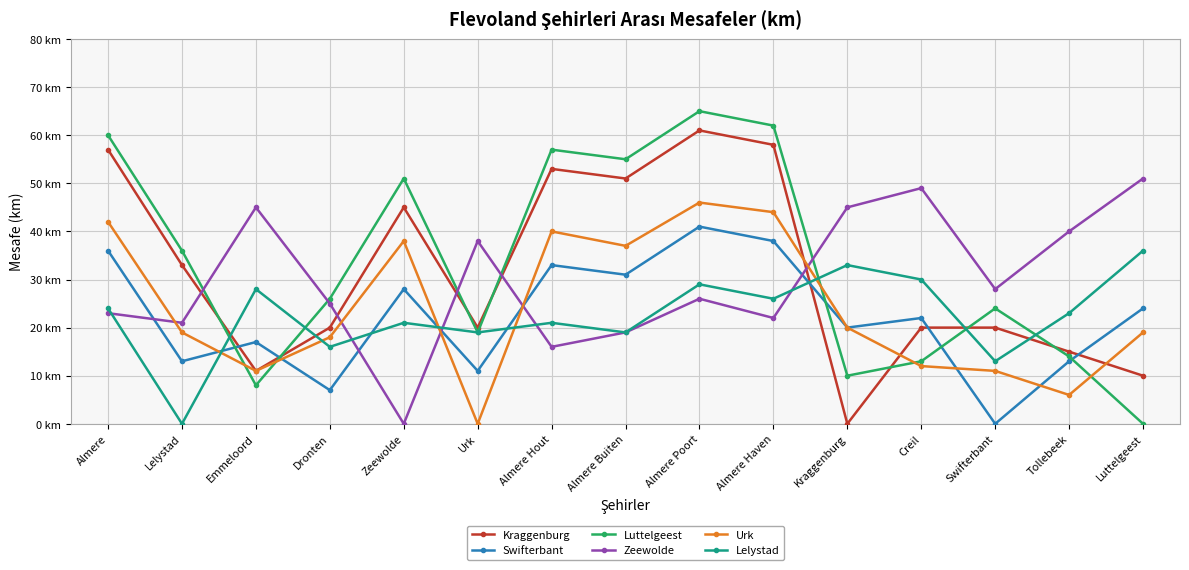

The Lelystad series shows 13 at Creil. True or false?

False